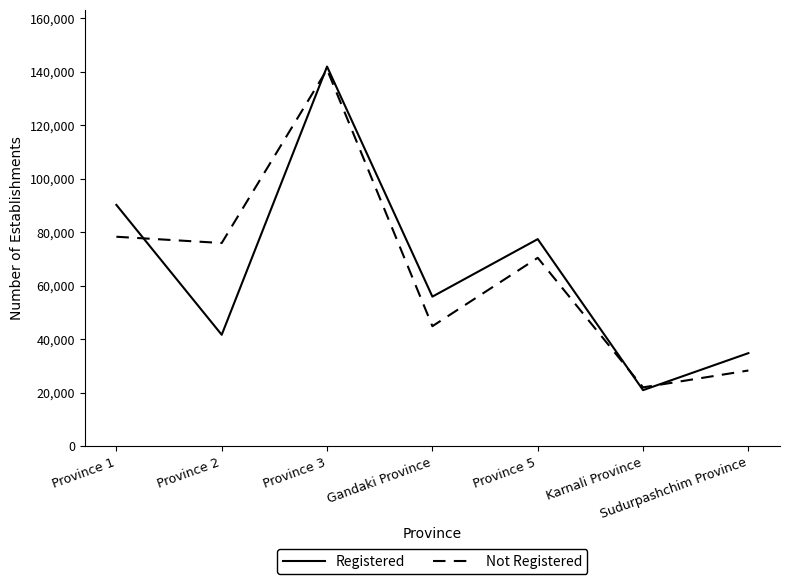

At Province 1, list the series in order from largest to smallest.

Registered, Not Registered